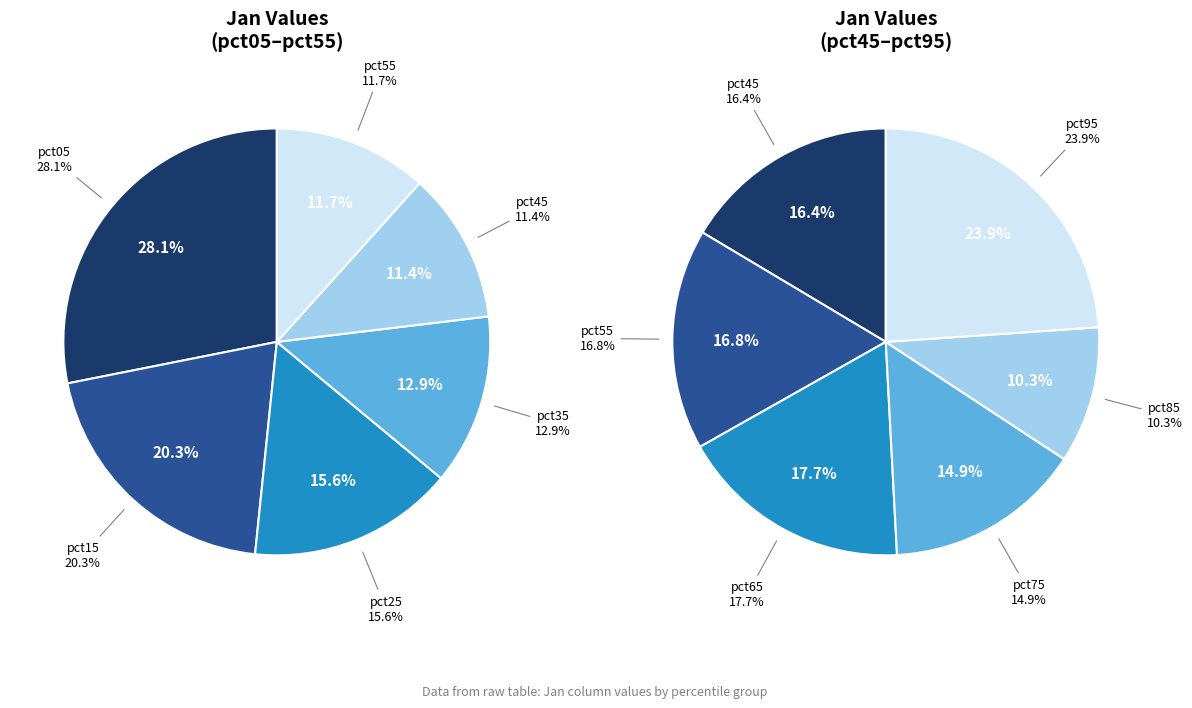

Which slice is the smallest?

pct85